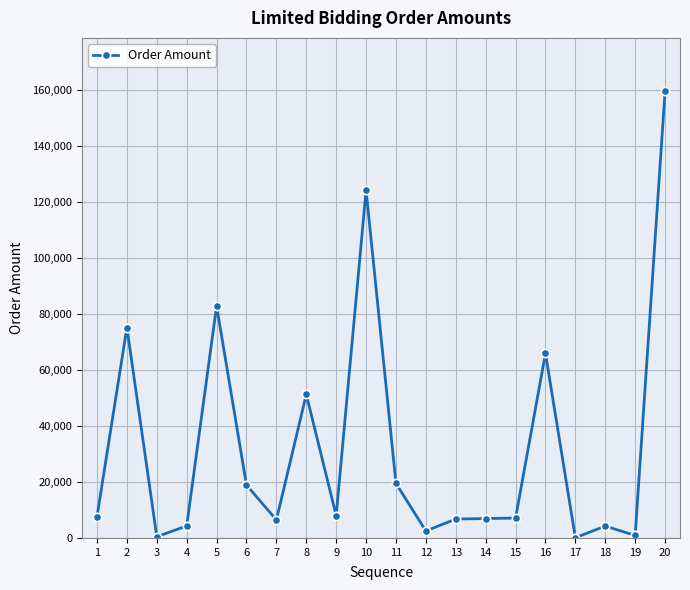

What is the sum of the values at 11 and 9?

27499.0